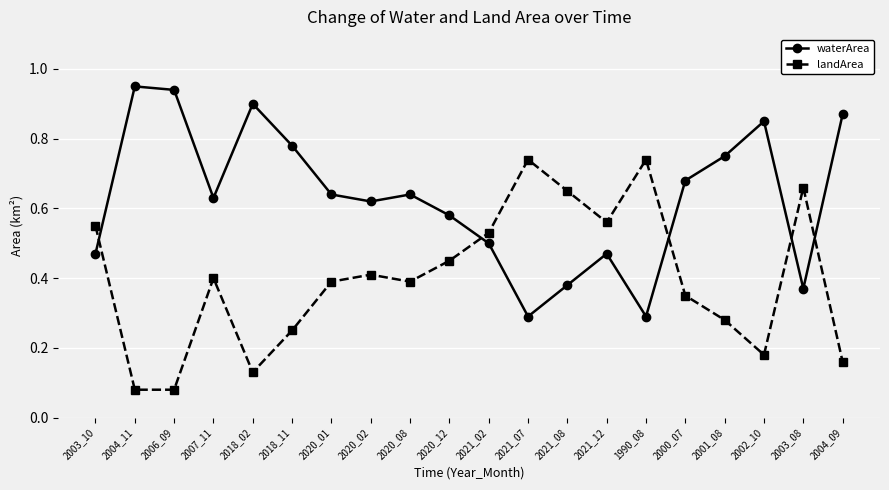

True or false: landArea and waterArea cross at least once.

True